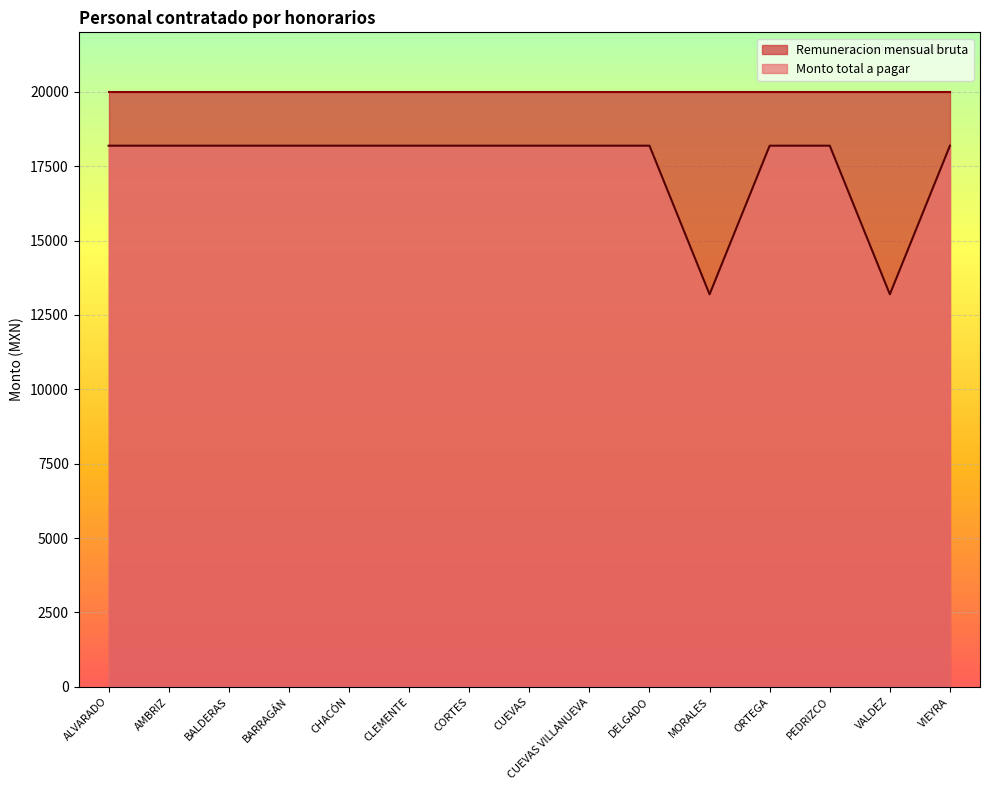

Which category has the highest value across all series?

ALVARADO